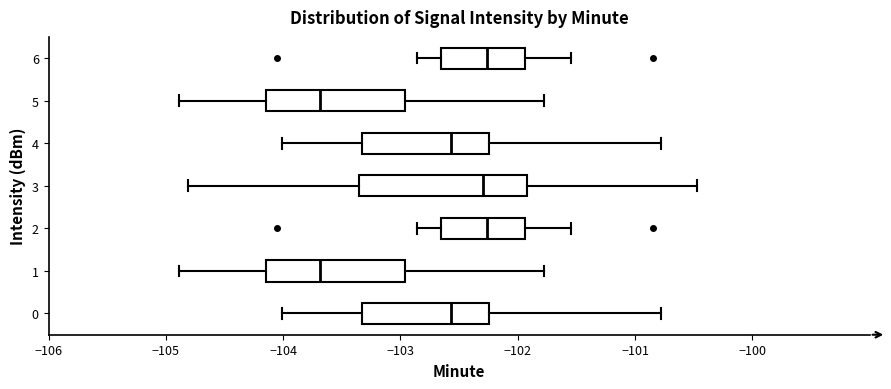

Which box is the widest, from its left edge to its right edge?

3